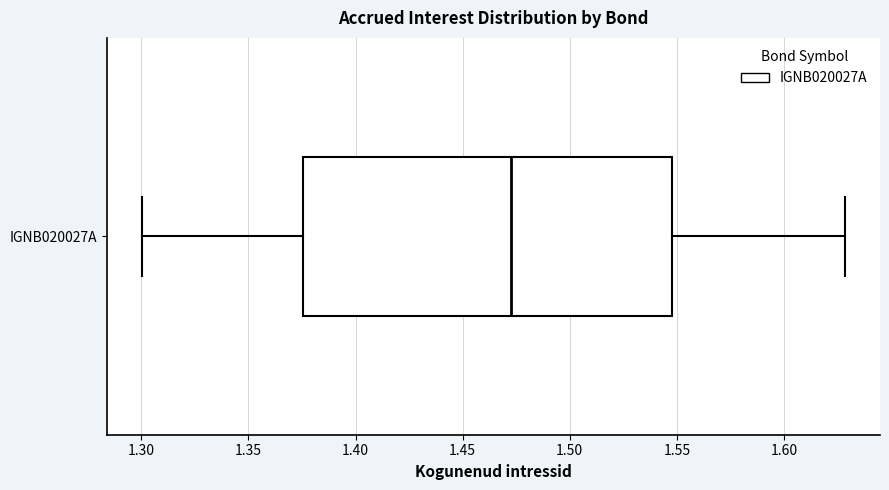

Where does the left whisker of the box for IGNB020027A end on the x-axis? The values are not printed on the chart, so give them approximately, as read against the axis.

1.300